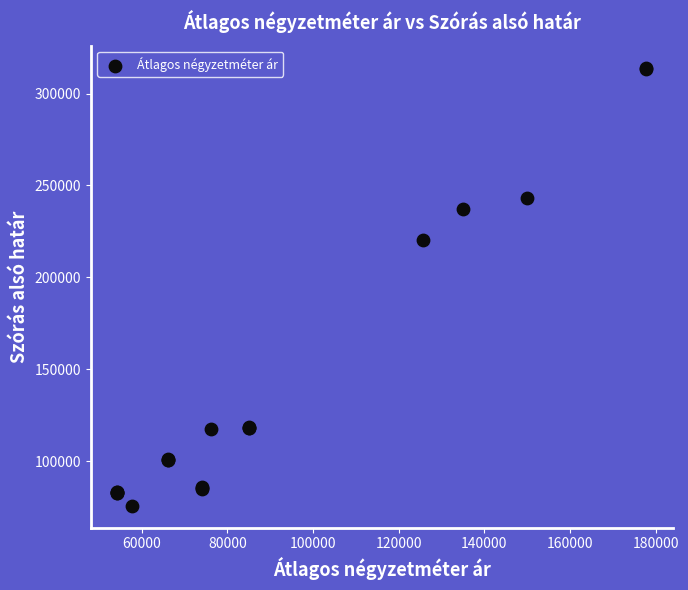

What Y value in the scatter plot is closest to 194885?

220119